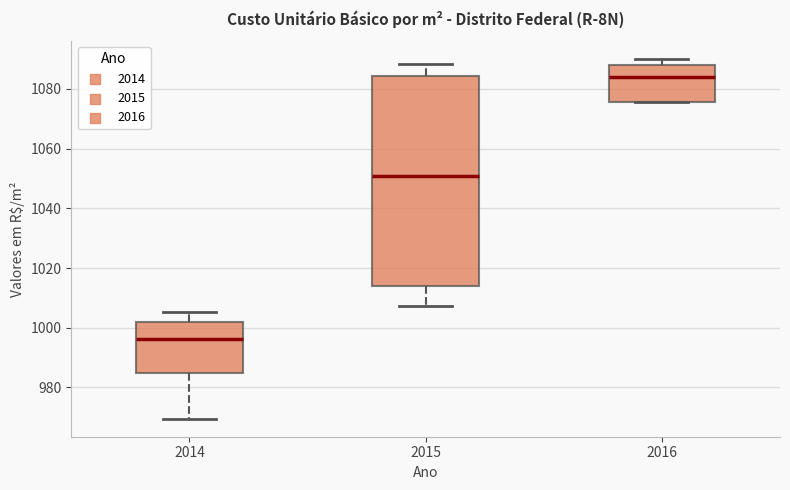

Comparing the boxes themselves (not the whiskers), which one is the tallest?

2015